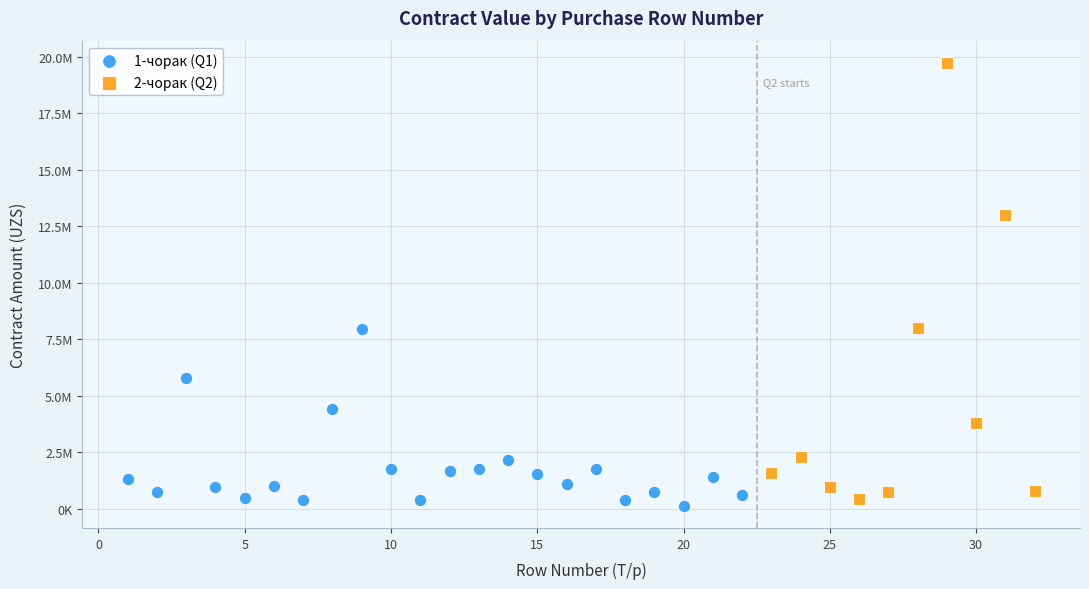

What are all the series names shown in the legend?

1-чорак (Q1), 2-чорак (Q2)